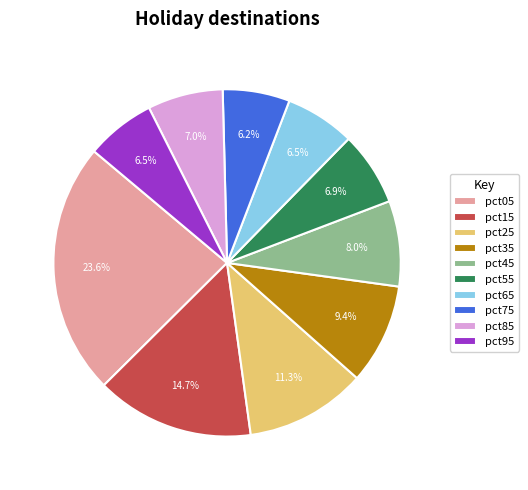

Which has a higher value, pct85 or pct75?

pct85